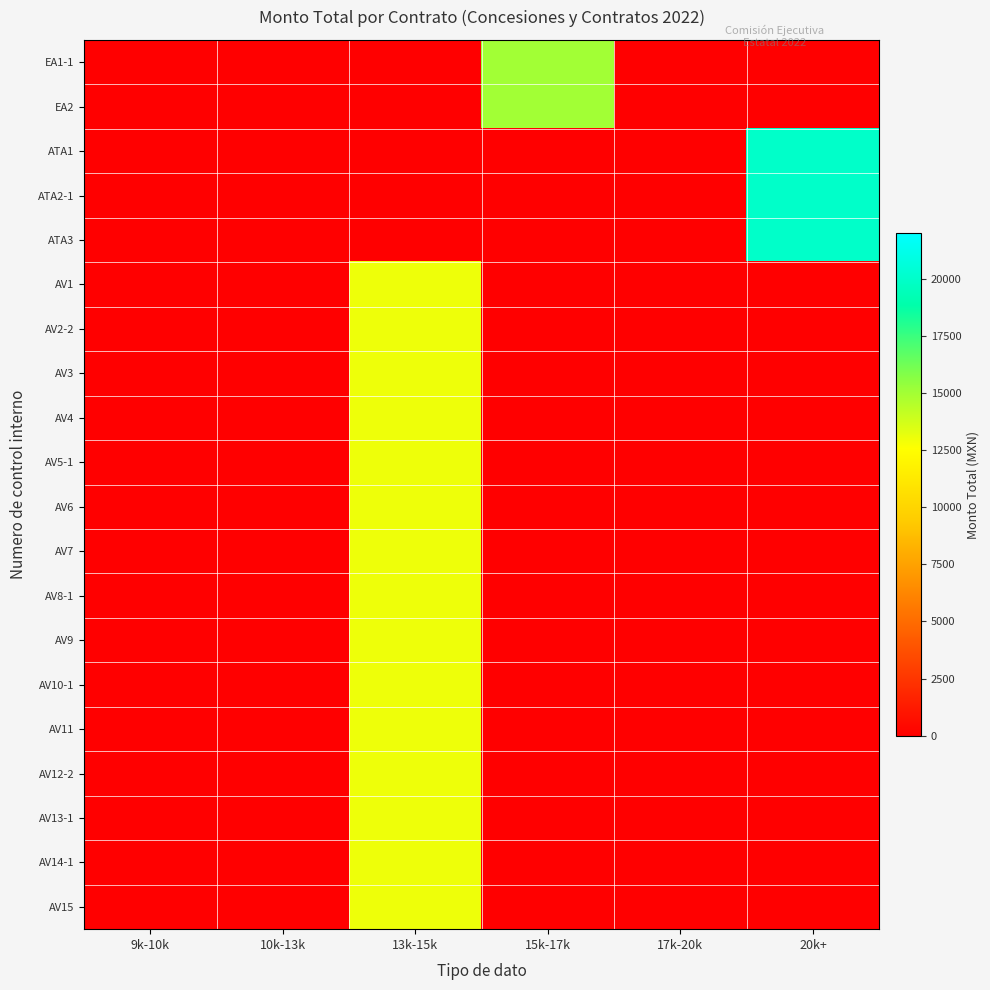

At how many categories does at least one series exceed 2706?

3